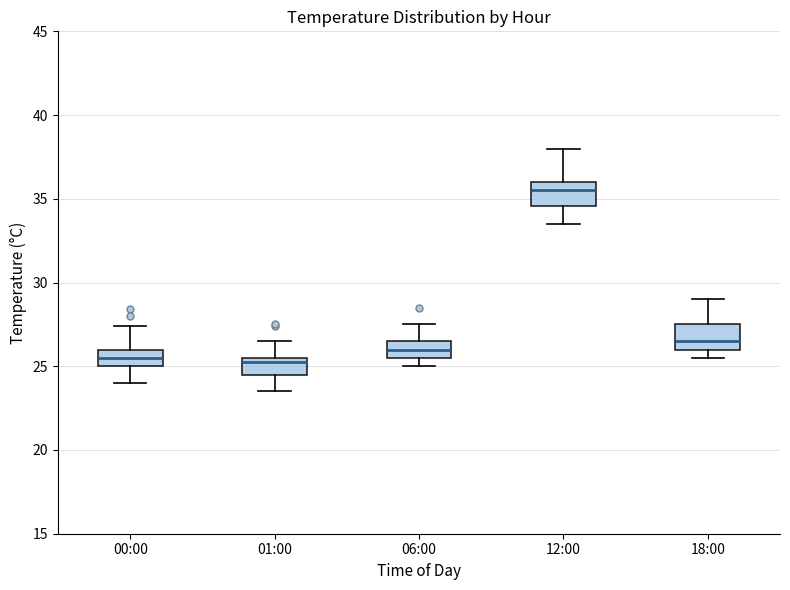

Reading left to right, transcribe this box plot: for each box, give where its median line is, the range the box spans, and where its two whiskers end, as read against the y-axis. The values are not printed on the chart, so give them approximately, as read against the axis.

00:00: median 25.5, box 25.0 to 26.0, whiskers 24.0 to 27.5
01:00: median 25.5 (just below the box's upper edge), box 24.5 to 25.5, whiskers 23.5 to 26.5
06:00: median 26.0, box 25.5 to 26.5, whiskers 25.0 to 27.5
12:00: median 35.5, box 34.5 to 36.0, whiskers 33.5 to 38.0
18:00: median 26.5, box 26.0 to 27.5, whiskers 25.5 to 29.0